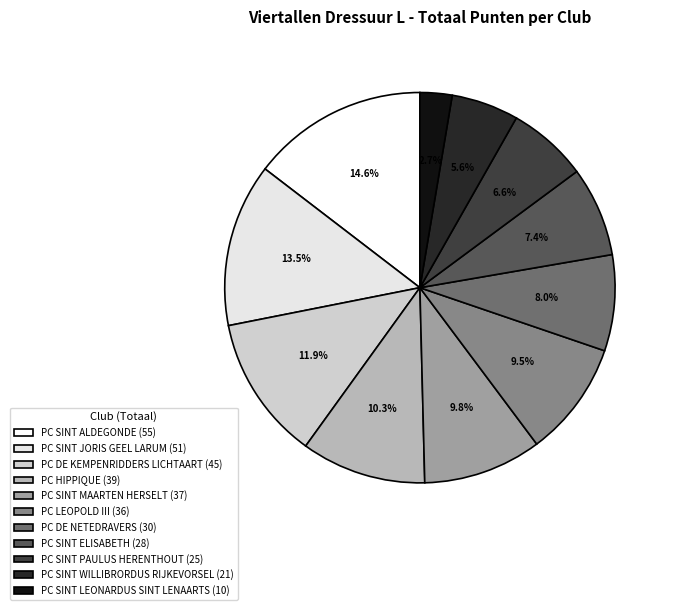

Count the number of slices in the pie.

11